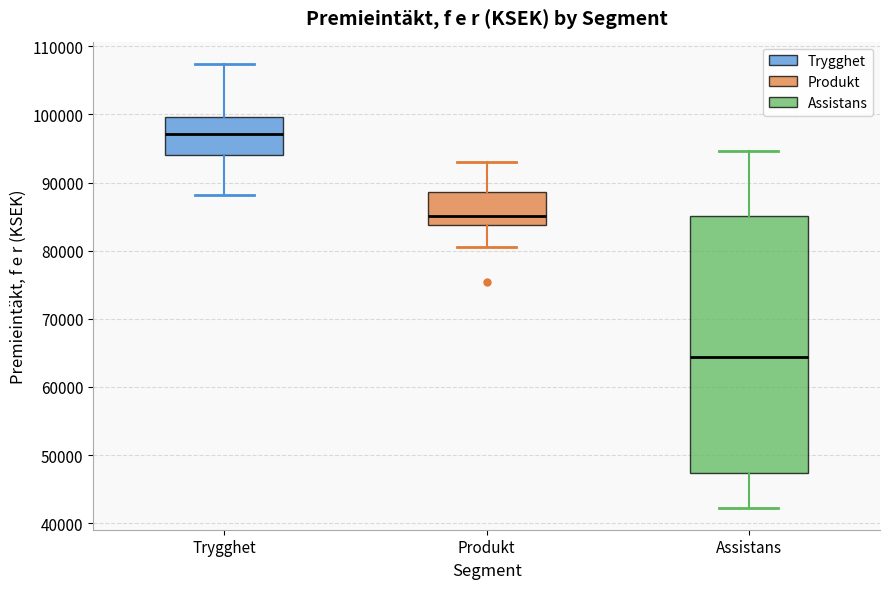

Comparing the boxes themselves (not the whiskers), which one is the tallest?

Assistans